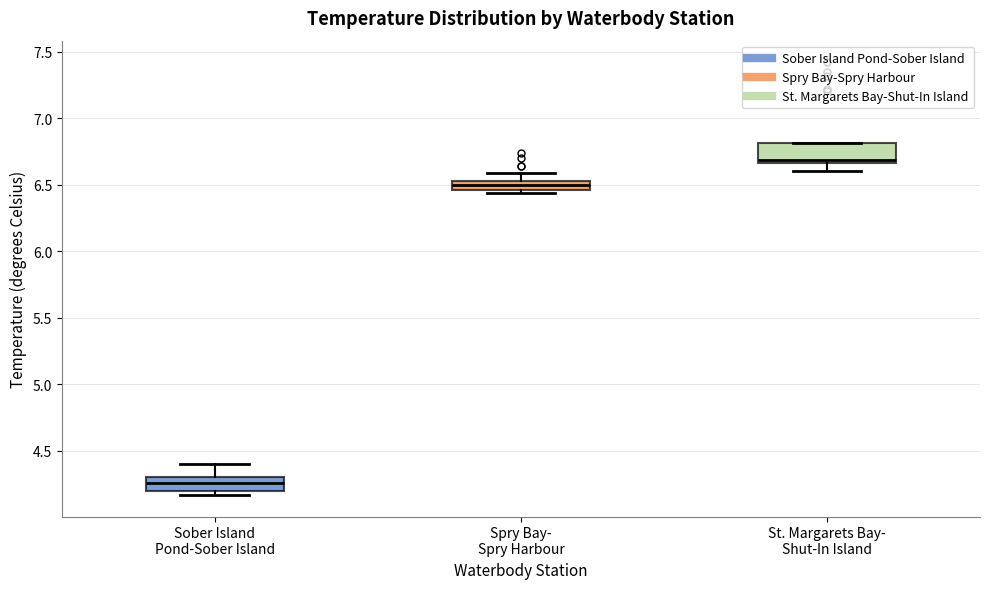

Where does the upper whisker of the box for Spry Bay- Spry Harbour end on the y-axis? The values are not printed on the chart, so give them approximately, as read against the axis.

6.60